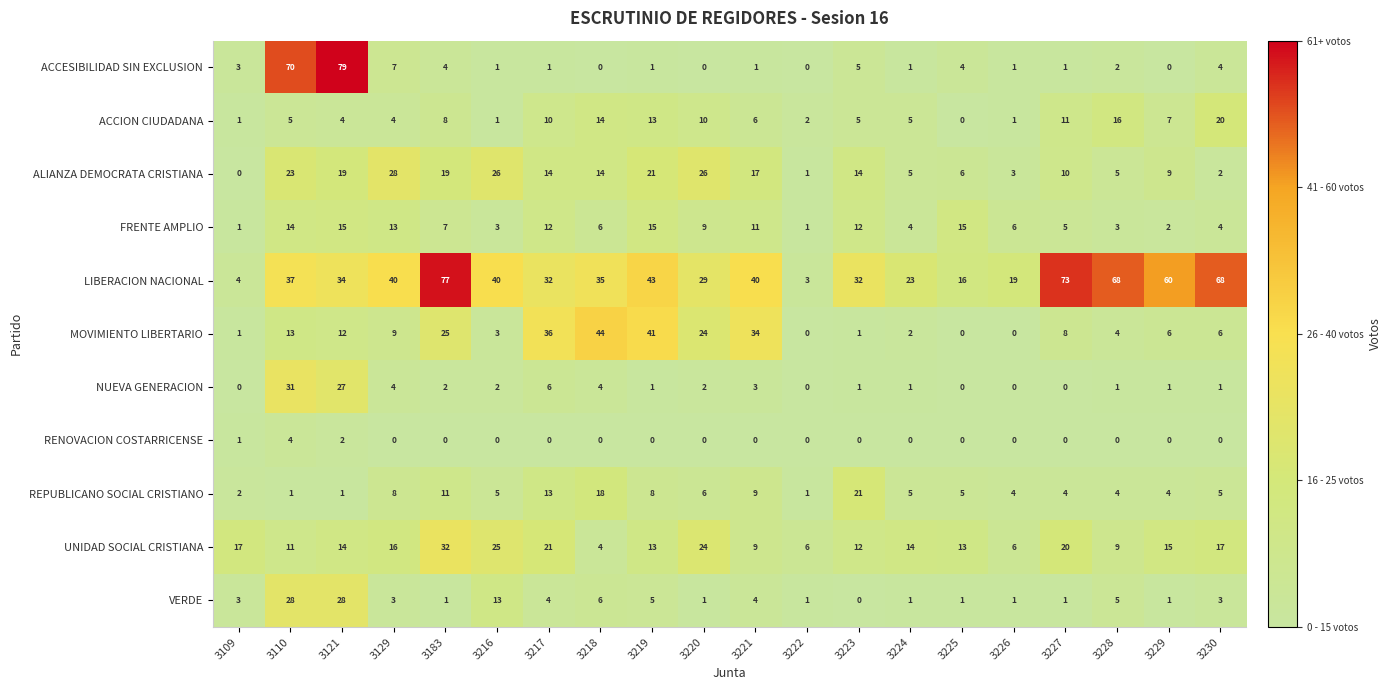

At which category does the chart reach its peak across all series?

3121